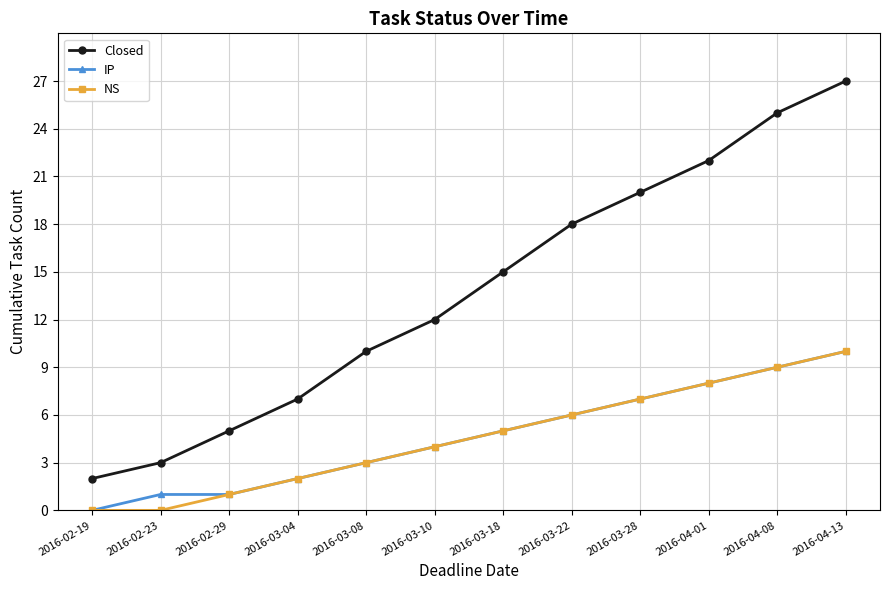

What value does the IP series have at 2016-03-18, to the nearest 5?

5